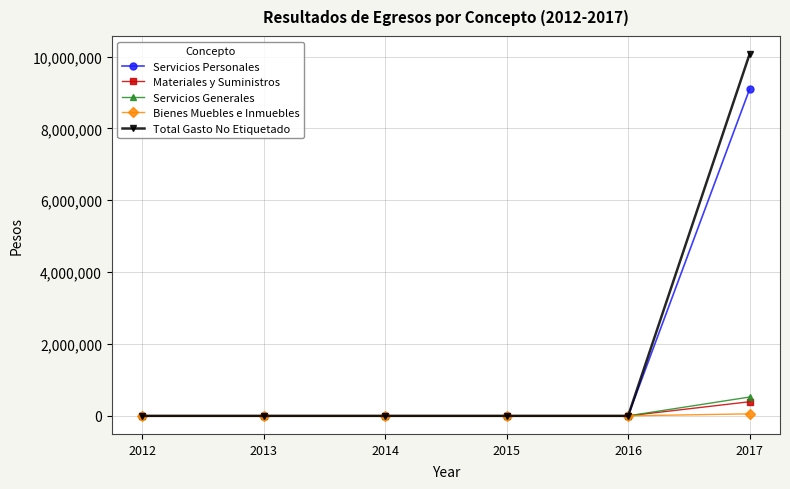

The value of Bienes Muebles e Inmuebles at 2014 is 0.0. True or false?

True